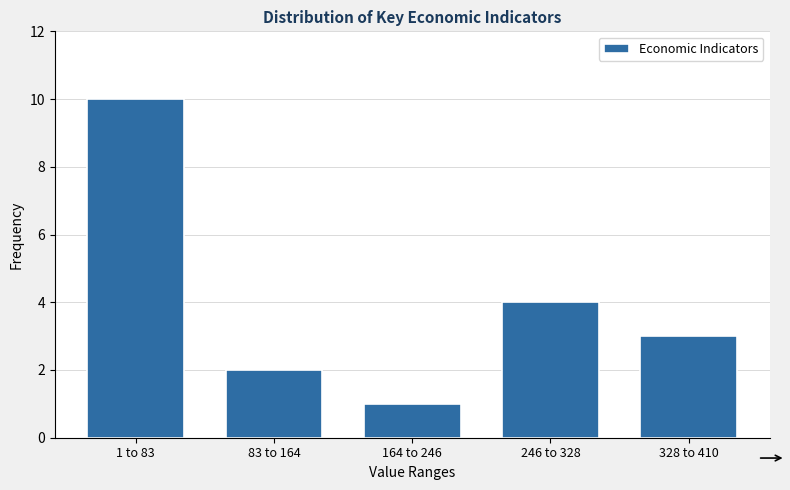

Reading right to left, extract all data points from this chart.

328 to 410=3	246 to 328=4	164 to 246=1	83 to 164=2	1 to 83=10